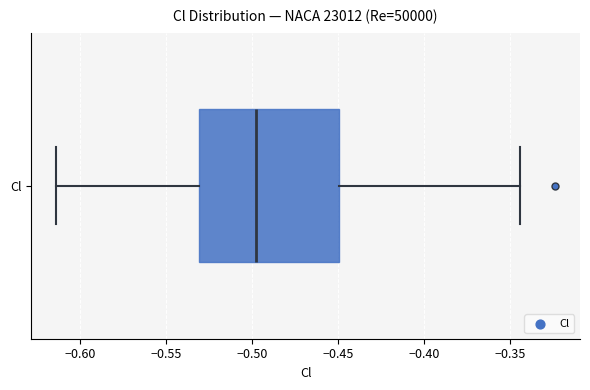

Transcribe this box plot: give where the median line is, the range the box spans, and where the two whiskers end, as read against the x-axis. The values are not printed on the chart, so give them approximately, as read against the axis.

median -0.500, box -0.530 to -0.450, whiskers -0.615 to -0.345